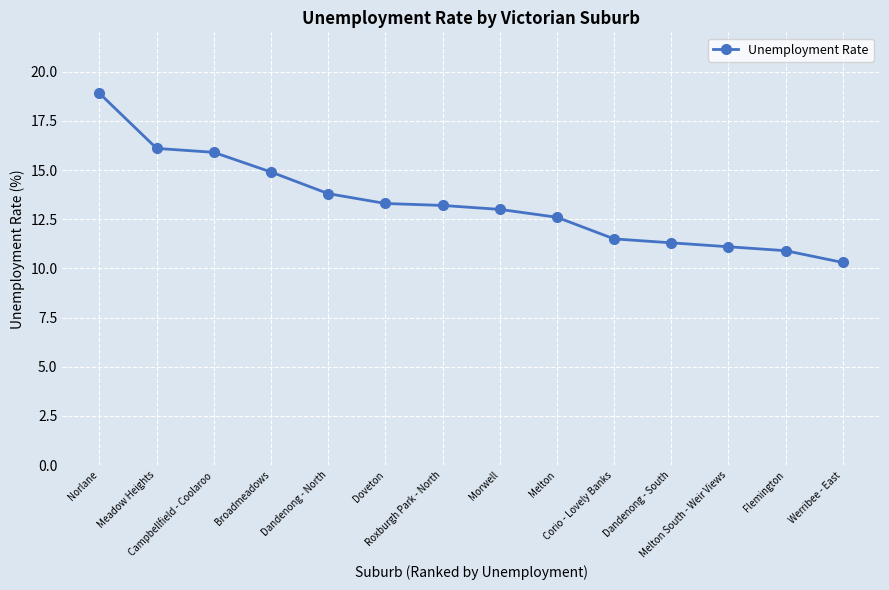

How many data points does each series have?

14